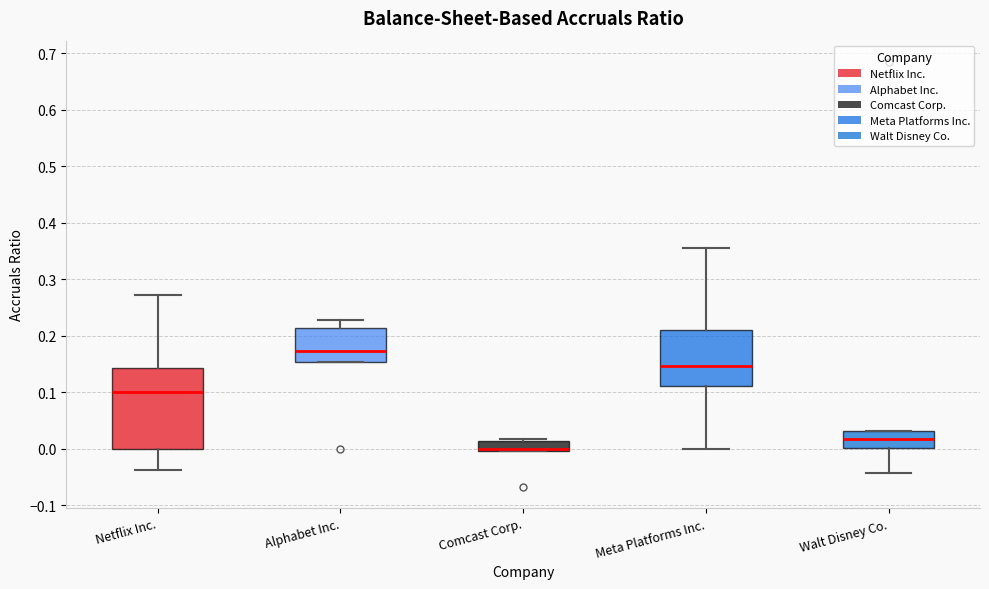

Reading left to right, read every box against the y-axis: the position of its median line, the range the box covers, and the ends of its whiskers. The values are not printed on the chart, so give them approximately, as read against the axis.

Netflix Inc.: median 0.10, box 0.00 to 0.14, whiskers -0.04 to 0.27
Alphabet Inc.: median 0.17, box 0.15 to 0.21, whiskers 0.15 to 0.23
Comcast Corp.: median 0.00 (just above the box's lower edge), box 0.00 to 0.01, whiskers 0.00 to 0.02
Meta Platforms Inc.: median 0.15, box 0.11 to 0.21, whiskers 0.00 to 0.36
Walt Disney Co.: median 0.02, box 0.00 to 0.03, whiskers -0.04 to 0.03